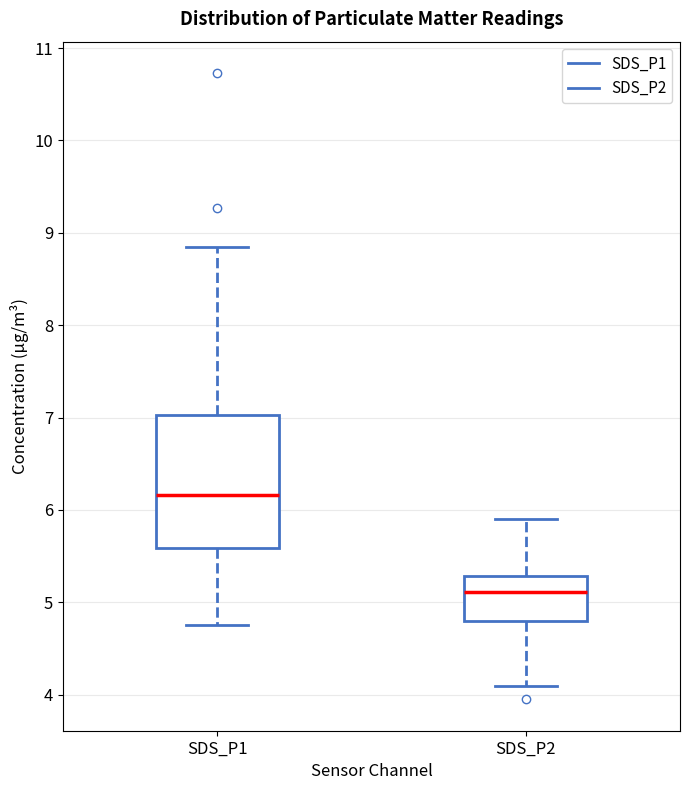

Comparing the boxes themselves (not the whiskers), which one is the tallest?

SDS_P1